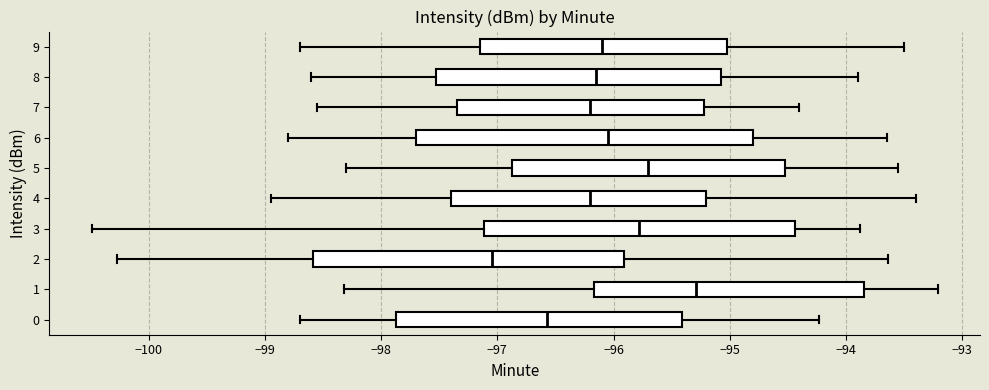

Reading bottom to top, read every box against the x-axis: the position of its median line, the range the box covers, and the ends of its whiskers. The values are not printed on the chart, so give them approximately, as read against the axis.

0: median -96.6, box -97.9 to -95.4, whiskers -98.7 to -94.2
1: median -95.3, box -96.2 to -93.8, whiskers -98.3 to -93.2
2: median -97.0, box -98.6 to -95.9, whiskers -100.3 to -93.6
3: median -95.8, box -97.1 to -94.4, whiskers -100.5 to -93.9
4: median -96.2, box -97.4 to -95.2, whiskers -98.9 to -93.4
5: median -95.7, box -96.9 to -94.5, whiskers -98.3 to -93.5
6: median -96.0, box -97.7 to -94.8, whiskers -98.8 to -93.6
7: median -96.2, box -97.3 to -95.2, whiskers -98.5 to -94.4
8: median -96.1, box -97.5 to -95.1, whiskers -98.6 to -93.9
9: median -96.1, box -97.1 to -95.0, whiskers -98.7 to -93.5